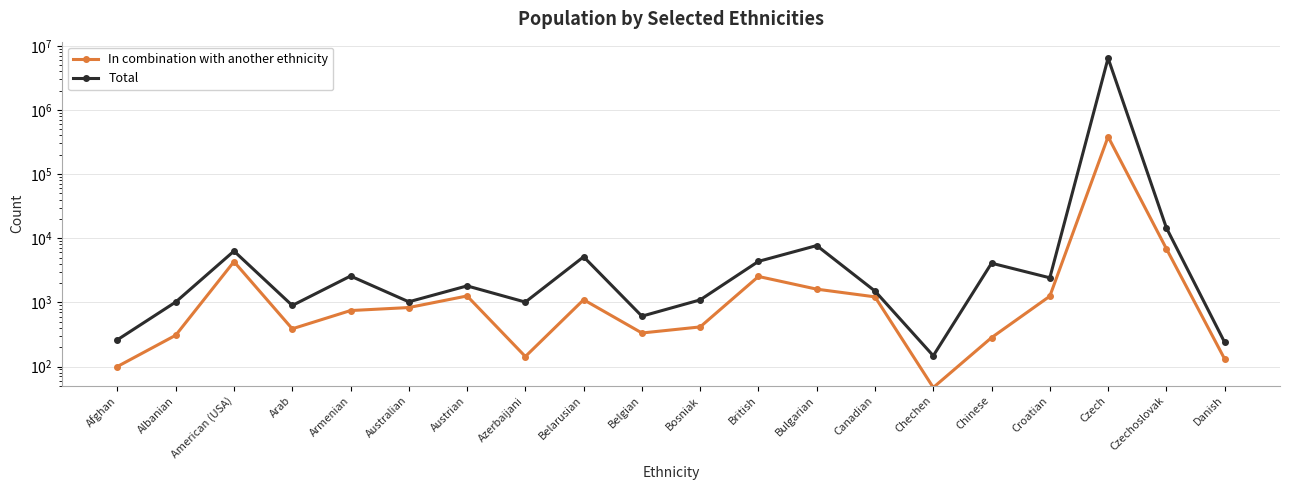

Where is Total nearest to the value 3207625?

Czechoslovak